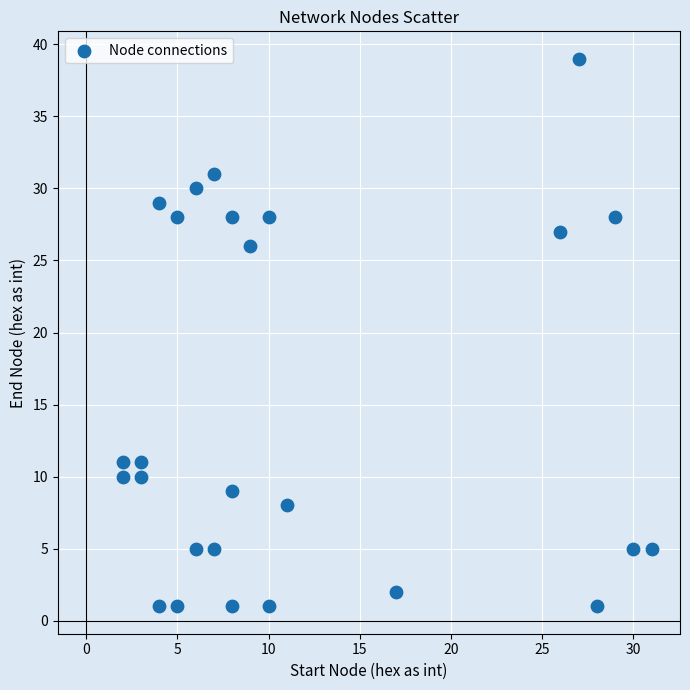

What Y value in the scatter plot is closest to 20?

26